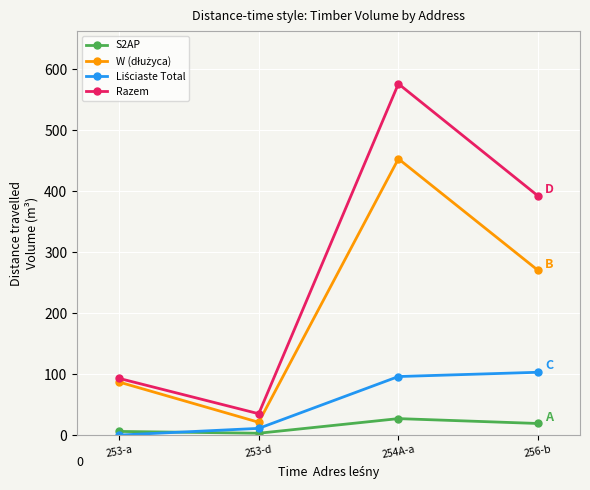

True or false: S2AP has a value of 6 at 253-a.

True